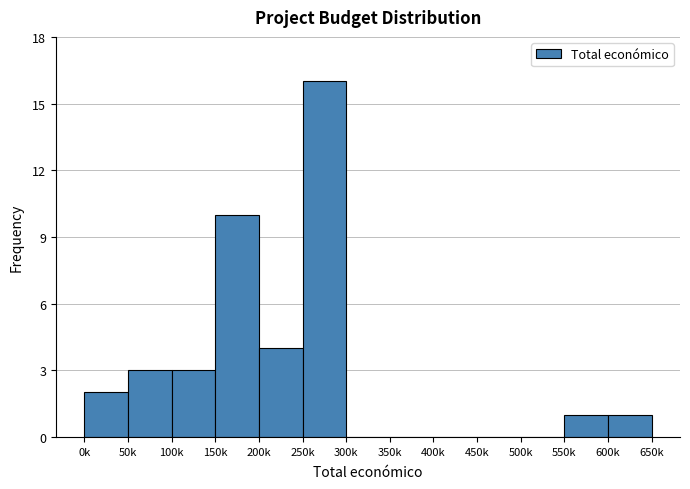

Reading left to right, what are all the values shown in this chart?

0k=2	50k=3	100k=3	150k=10	200k=4	250k=16	300k=0	350k=0	400k=0	450k=0	500k=0	550k=1	600k=1